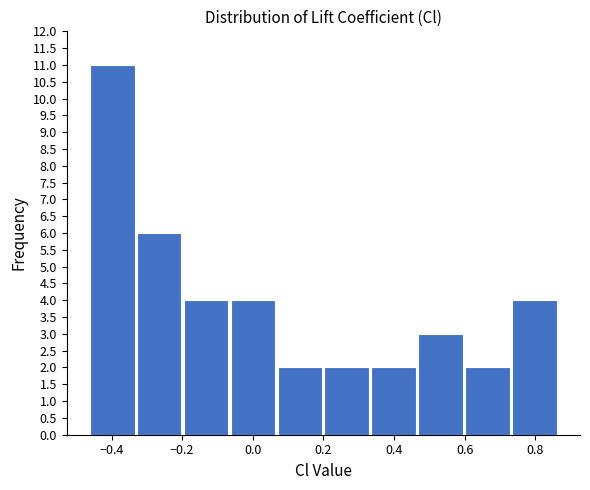

Reading left to right, transcribe this chart: for each bar, give the range it covers on the x-axis and its height. Neither the bar edges nor the heights are printed on the chart, so give them approximately, as read against the axes.

-0.46 to -0.32: 11
-0.32 to -0.20: 6
-0.20 to -0.06: 4
-0.06 to 0.08: 4
0.08 to 0.20: 2
0.20 to 0.34: 2
0.34 to 0.46: 2
0.46 to 0.60: 3
0.60 to 0.74: 2
0.74 to 0.86: 4